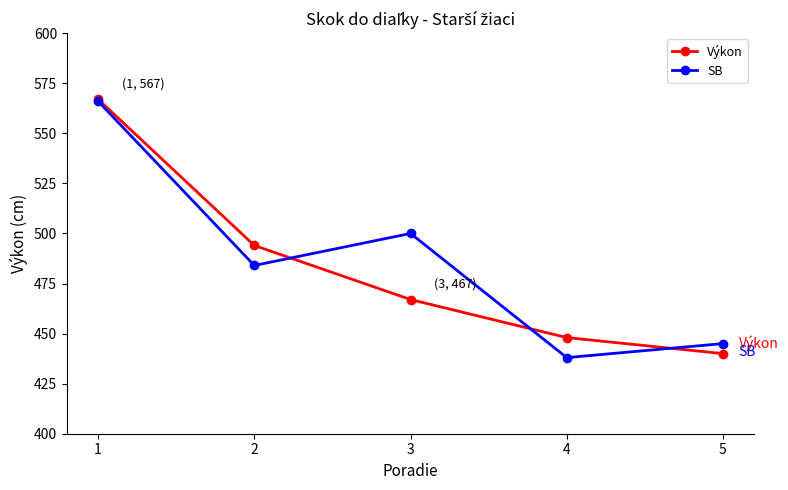

True or false: SB has a value of 438 at 4.

True